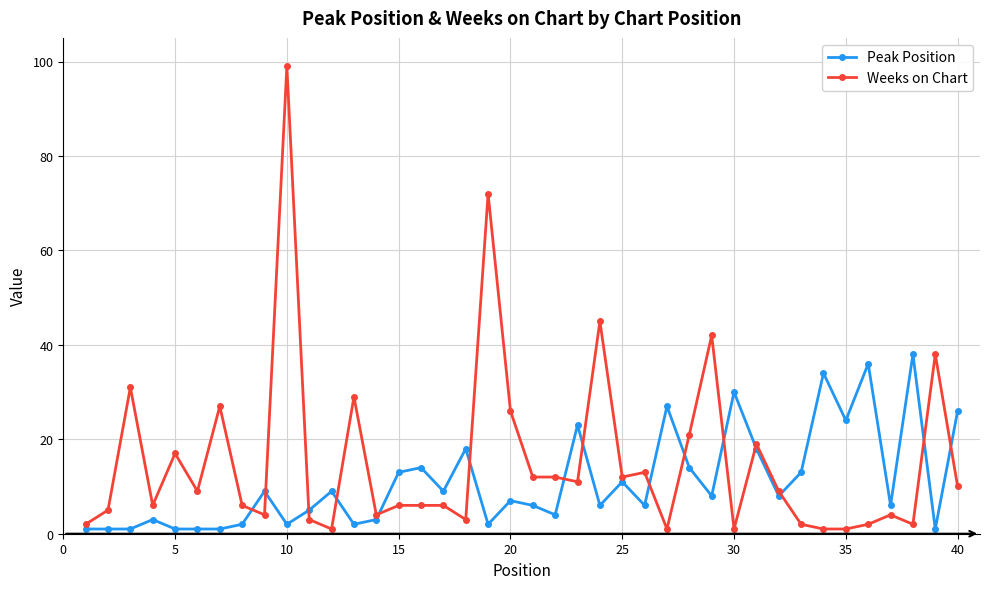

Which series has the largest range (max minus min)?

Weeks on Chart